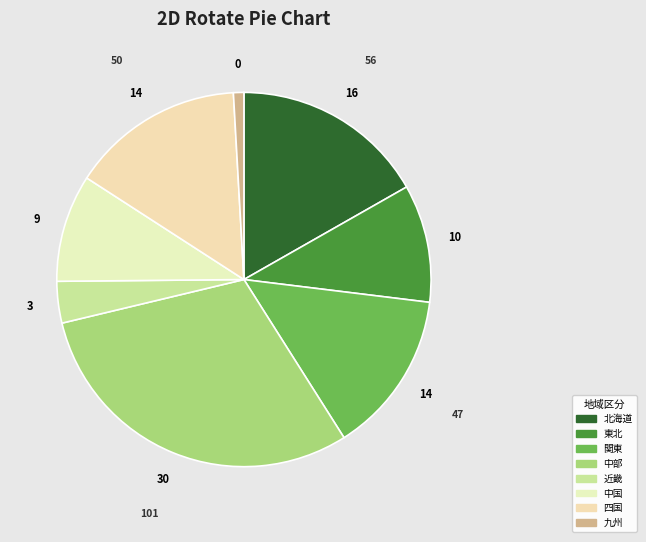

Which category has the biggest portion of the pie?

中部